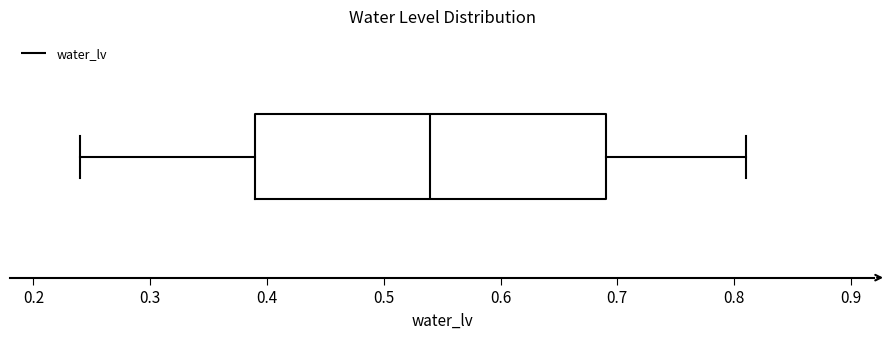

Transcribe this box plot: give where the median line is, the range the box spans, and where the two whiskers end, as read against the x-axis. The values are not printed on the chart, so give them approximately, as read against the axis.

median 0.54, box 0.39 to 0.69, whiskers 0.24 to 0.81